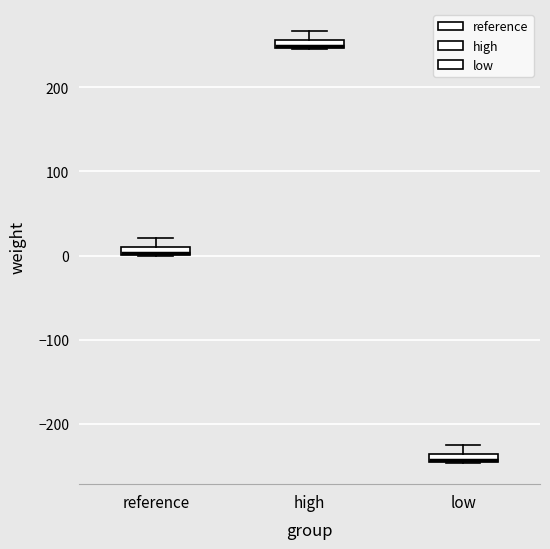

Which box's median line is the lowest?

low